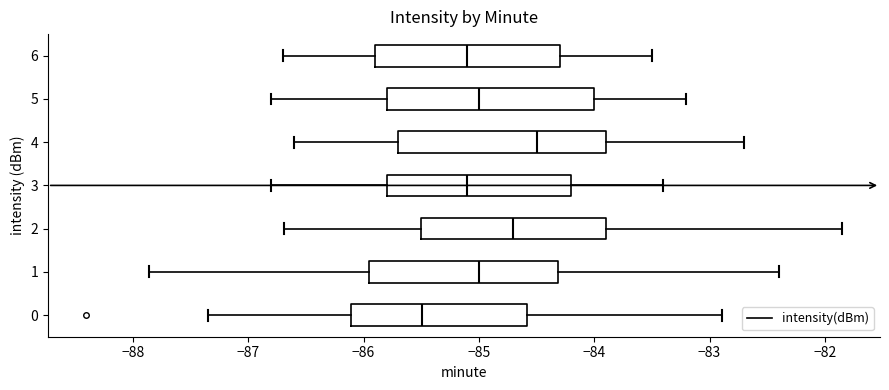

Reading bottom to top, transcribe this box plot: for each box, give where its median line is, the range the box spans, and where its two whiskers end, as read against the x-axis. The values are not printed on the chart, so give them approximately, as read against the axis.

0: median -85.5, box -86.1 to -84.6, whiskers -87.3 to -82.9
1: median -85.0, box -85.9 to -84.3, whiskers -87.9 to -82.4
2: median -84.7, box -85.5 to -83.9, whiskers -86.7 to -81.8
3: median -85.1, box -85.8 to -84.2, whiskers -86.8 to -83.4
4: median -84.5, box -85.7 to -83.9, whiskers -86.6 to -82.7
5: median -85.0, box -85.8 to -84.0, whiskers -86.8 to -83.2
6: median -85.1, box -85.9 to -84.3, whiskers -86.7 to -83.5